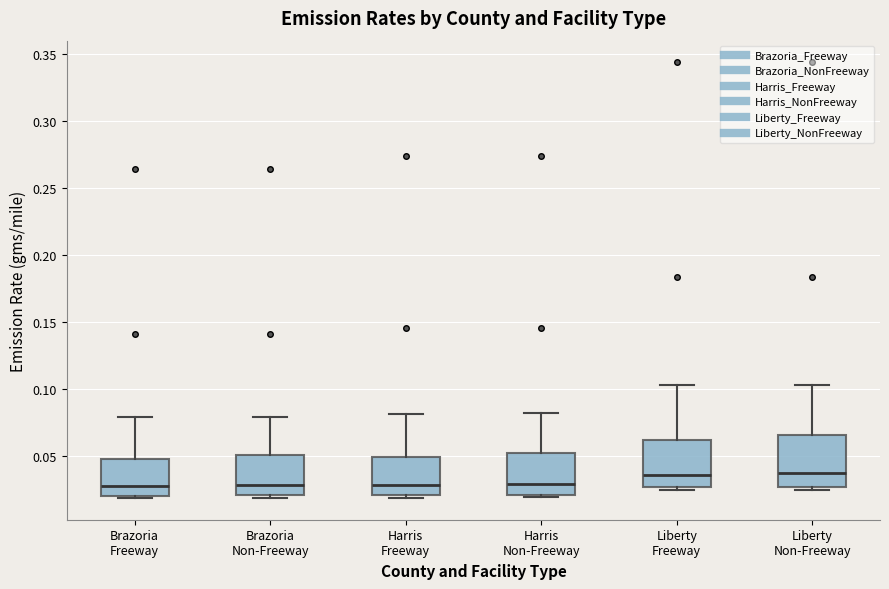

Reading left to right, read every box against the y-axis: the position of its median line, the range the box covers, and the ends of its whiskers. The values are not printed on the chart, so give them approximately, as read against the axis.

Brazoria Freeway: median 0.025, box 0.020 to 0.045, whiskers 0.020 (just below the box's lower edge) to 0.080
Brazoria Non-Freeway: median 0.030, box 0.020 to 0.050, whiskers 0.020 (just below the box's lower edge) to 0.080
Harris Freeway: median 0.030, box 0.020 to 0.050, whiskers 0.020 (just below the box's lower edge) to 0.080
Harris Non-Freeway: median 0.030, box 0.020 to 0.050, whiskers 0.020 (just below the box's lower edge) to 0.080
Liberty Freeway: median 0.035, box 0.025 to 0.060, whiskers 0.025 (just below the box's lower edge) to 0.105
Liberty Non-Freeway: median 0.035, box 0.025 to 0.065, whiskers 0.025 (just below the box's lower edge) to 0.105